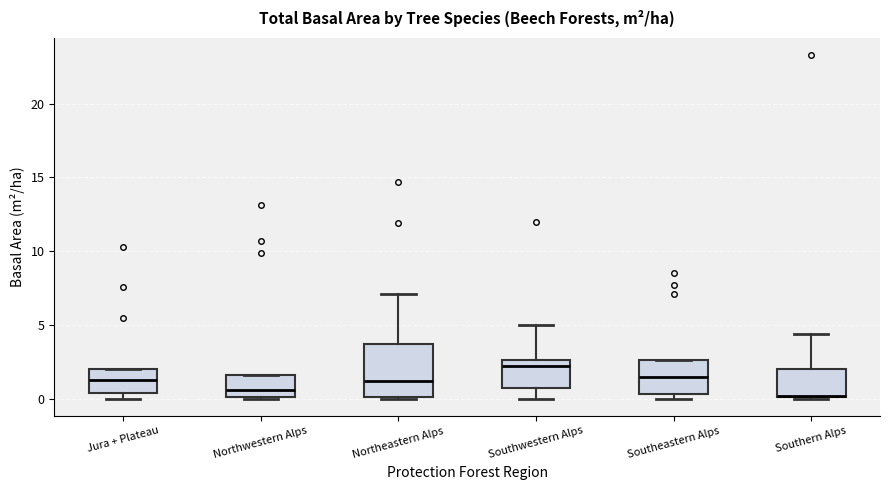

Where does the lower whisker of the box for Southwestern Alps end on the y-axis? The values are not printed on the chart, so give them approximately, as read against the axis.

0.0